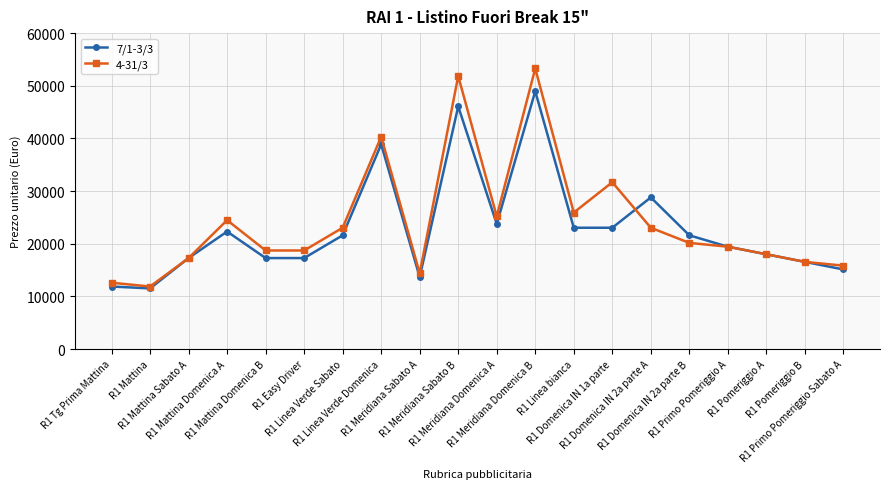

List the series in order of their peak value, lowest first.

7/1-3/3, 4-31/3